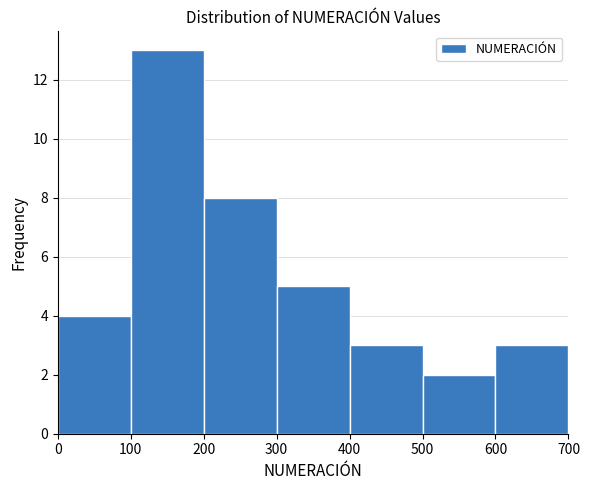

Reading left to right, list every bar in this chart as the range it spans on the x-axis followed by its height. The values are not printed on the chart, so give them approximately, as read against the axis.

0 to 100: 4
100 to 200: 13
200 to 300: 8
300 to 400: 5
400 to 500: 3
500 to 600: 2
600 to 700: 3